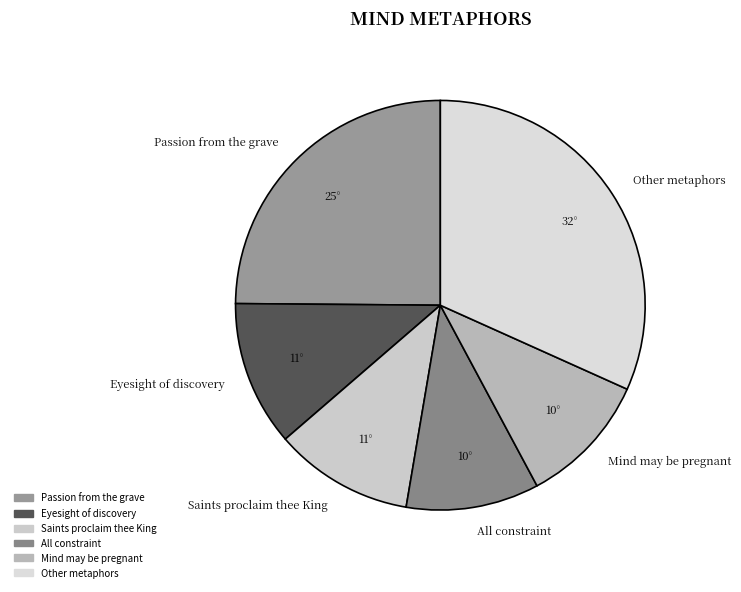

Do Other metaphors and All constraint together represent more than half of the pie?

No